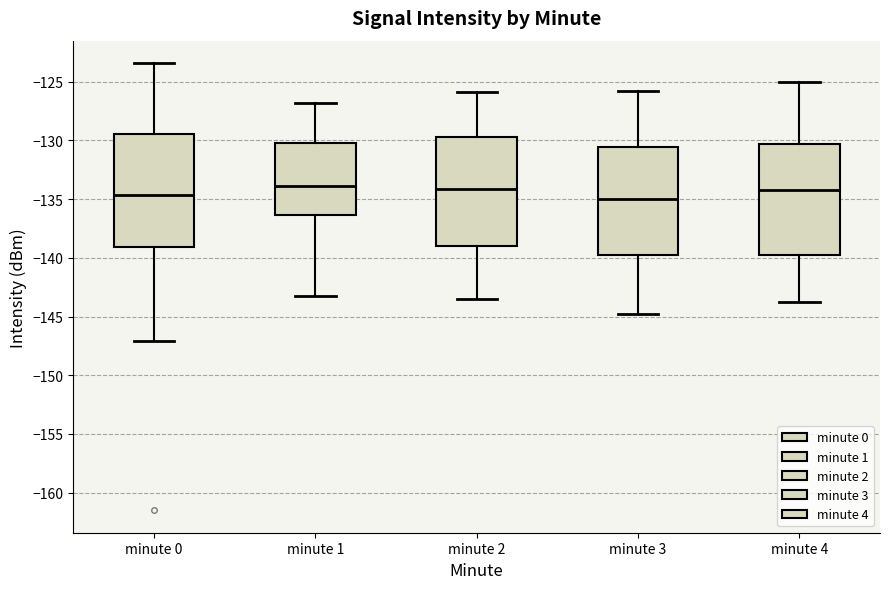

Reading left to right, read every box against the y-axis: the position of its median line, the range the box covers, and the ends of its whiskers. The values are not printed on the chart, so give them approximately, as read against the axis.

minute 0: median -134.5, box -139.0 to -129.5, whiskers -147.0 to -123.5
minute 1: median -134.0, box -136.5 to -130.0, whiskers -143.0 to -127.0
minute 2: median -134.0, box -139.0 to -129.5, whiskers -143.5 to -126.0
minute 3: median -135.0, box -139.5 to -130.5, whiskers -145.0 to -126.0
minute 4: median -134.0, box -140.0 to -130.5, whiskers -144.0 to -125.0